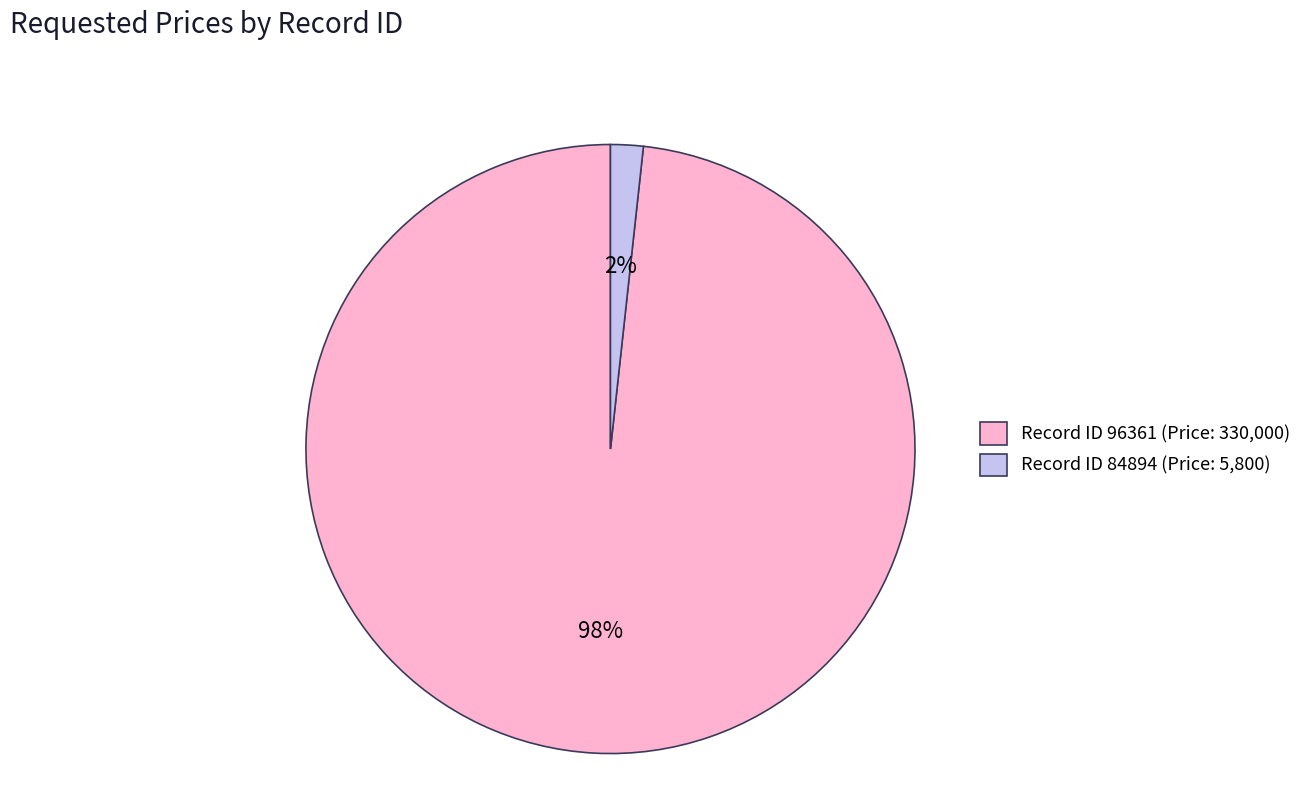

Is it true that Record ID 96361 (Price: 330,000) is 98% of the pie?

True